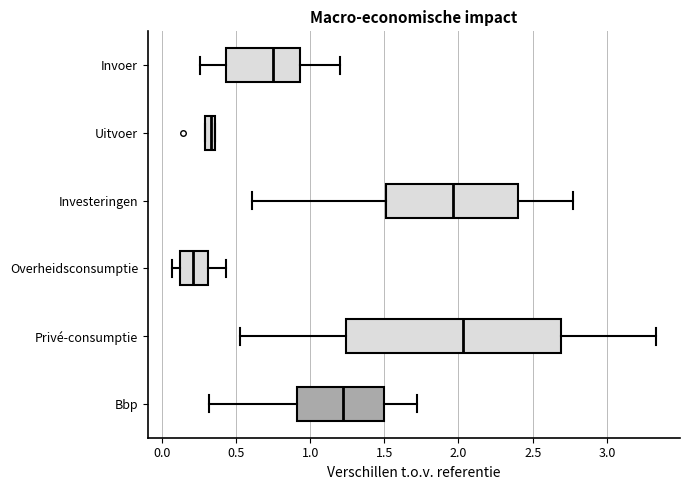

Comparing the boxes themselves (not the whiskers), which one is the widest?

Privé-consumptie